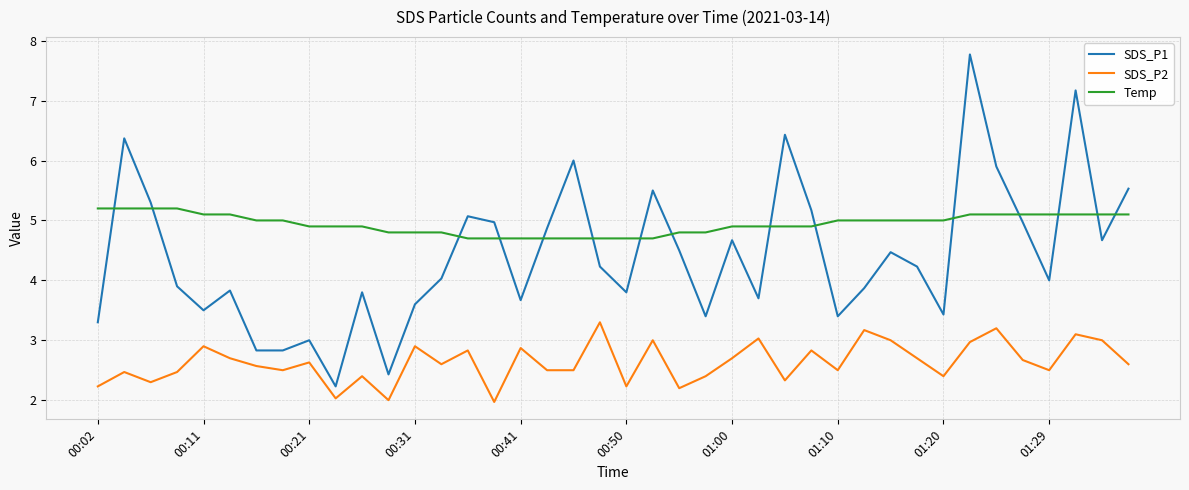

Rank the series by their maximum value, from lowest to highest.

SDS_P2, Temp, SDS_P1